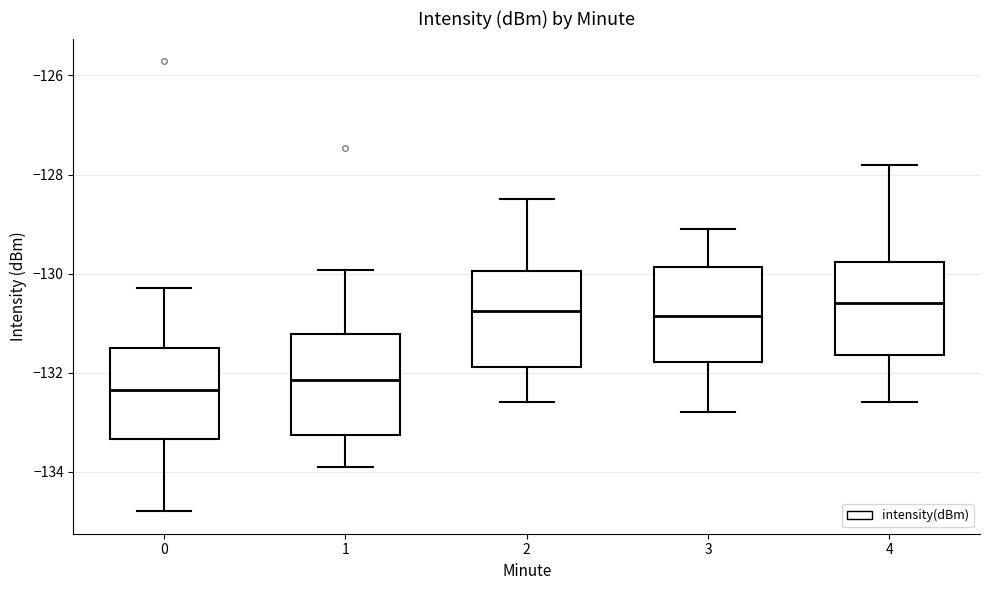

Reading left to right, read every box against the y-axis: the position of its median line, the range the box covers, and the ends of its whiskers. The values are not printed on the chart, so give them approximately, as read against the axis.

0: median -132.4, box -133.4 to -131.6, whiskers -134.8 to -130.2
1: median -132.2, box -133.2 to -131.2, whiskers -134.0 to -130.0
2: median -130.8, box -131.8 to -130.0, whiskers -132.6 to -128.4
3: median -130.8, box -131.8 to -129.8, whiskers -132.8 to -129.0
4: median -130.6, box -131.6 to -129.8, whiskers -132.6 to -127.8